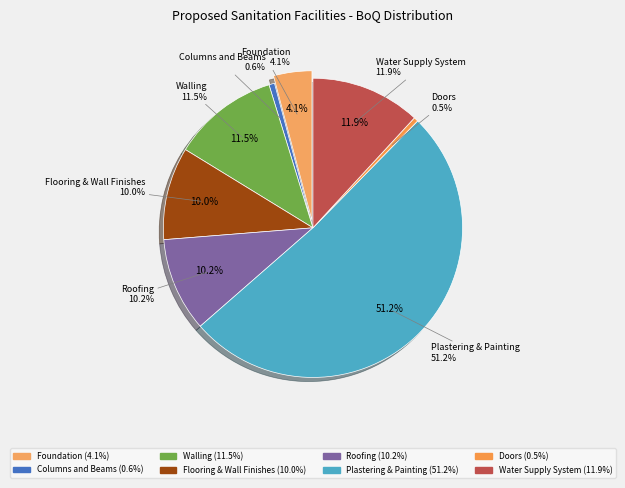

Which has a higher value, Foundation or Roofing?

Roofing